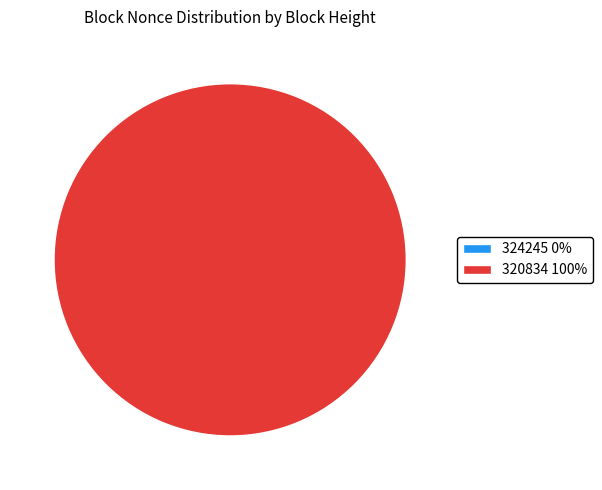

To the nearest percent, what is the combined percentage of 324245 and 320834?

100%